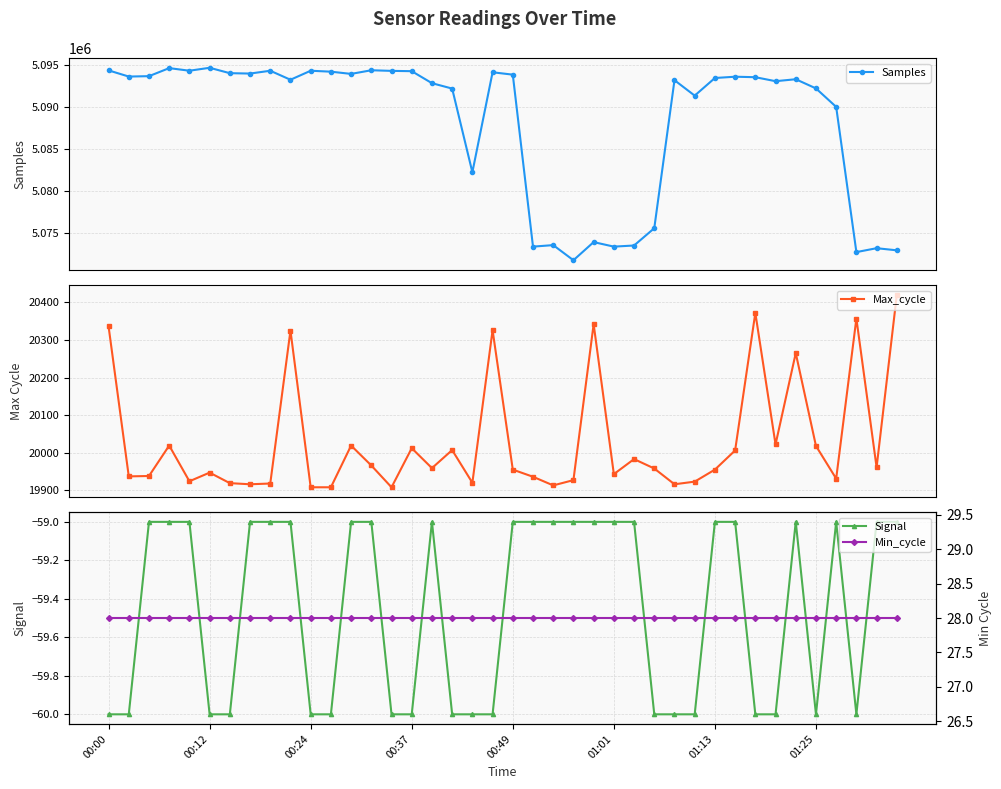

What are all the series names shown in the legend?

Samples, Max_cycle, Signal, Min_cycle